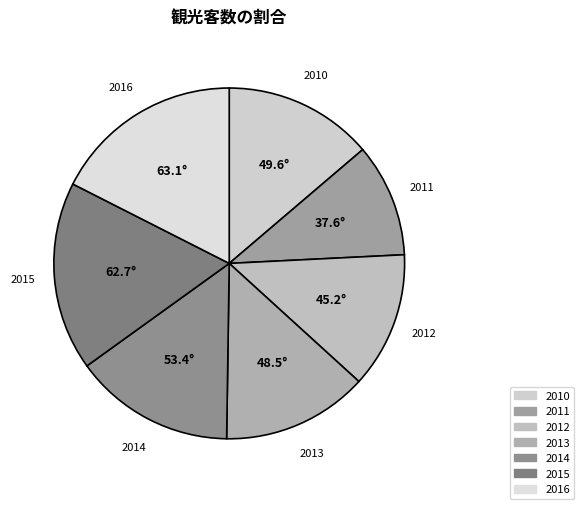

What is the ratio of the value at 2011 to the value at 2010?

0.8